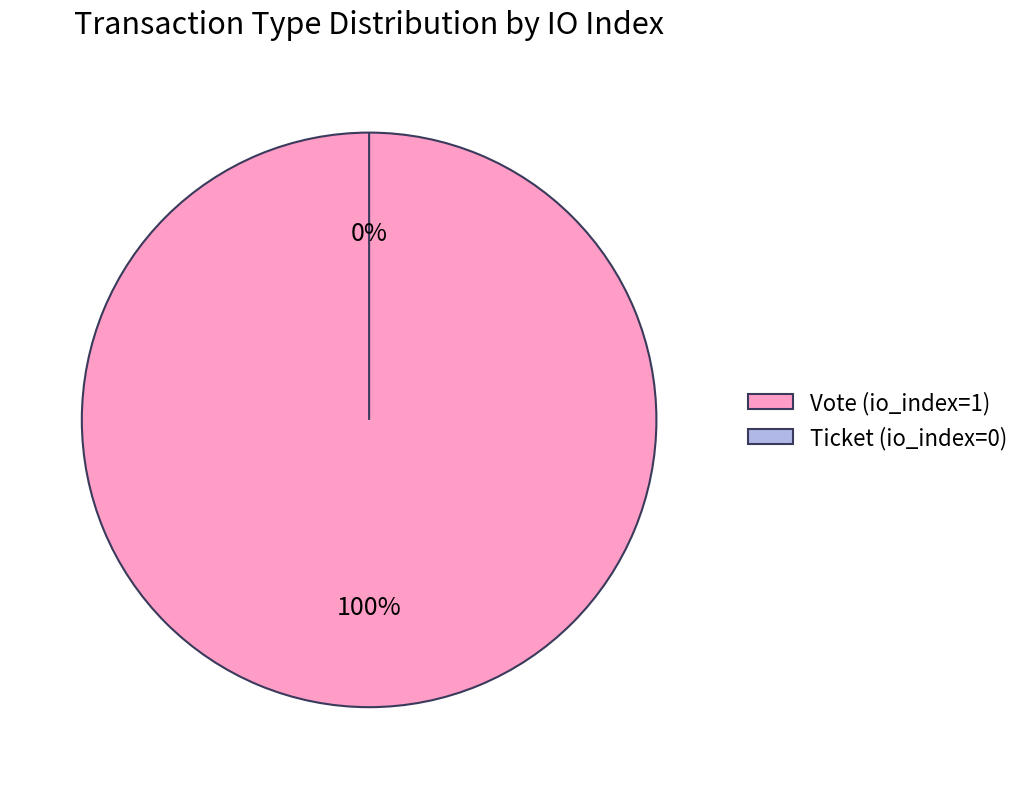

What is the largest slice in the pie chart?

Vote (io_index=1)